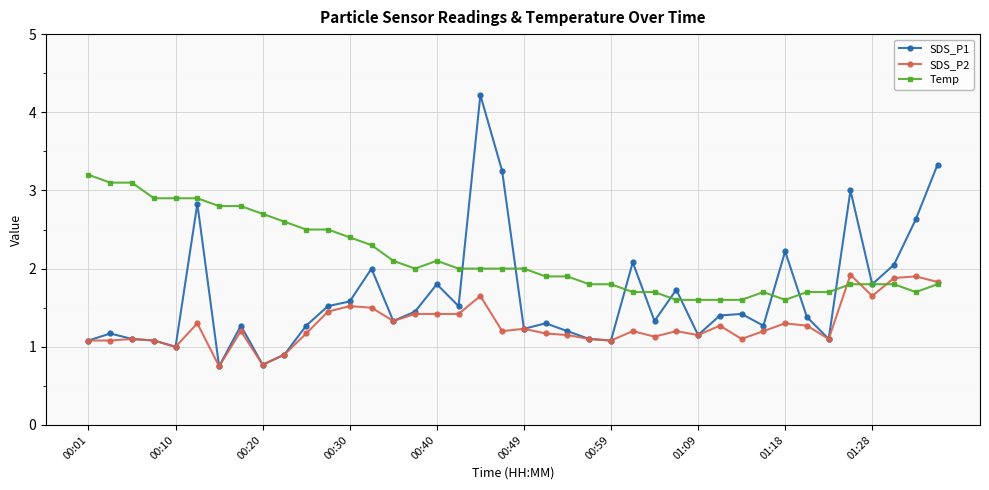

True or false: SDS_P1 has more than 1 interior local peaks.

True